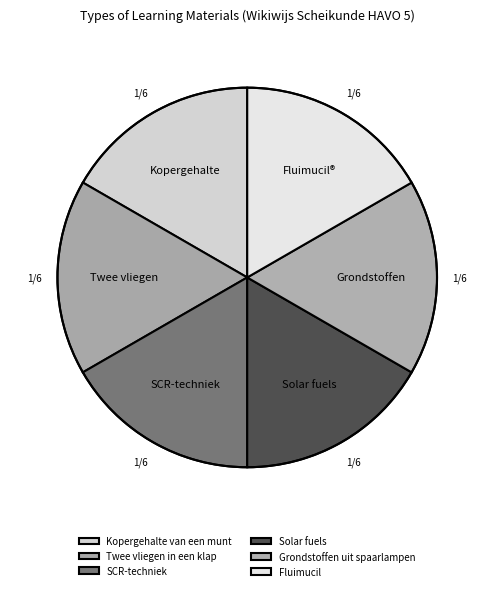

What is the largest slice in the pie chart?

Fluimucil